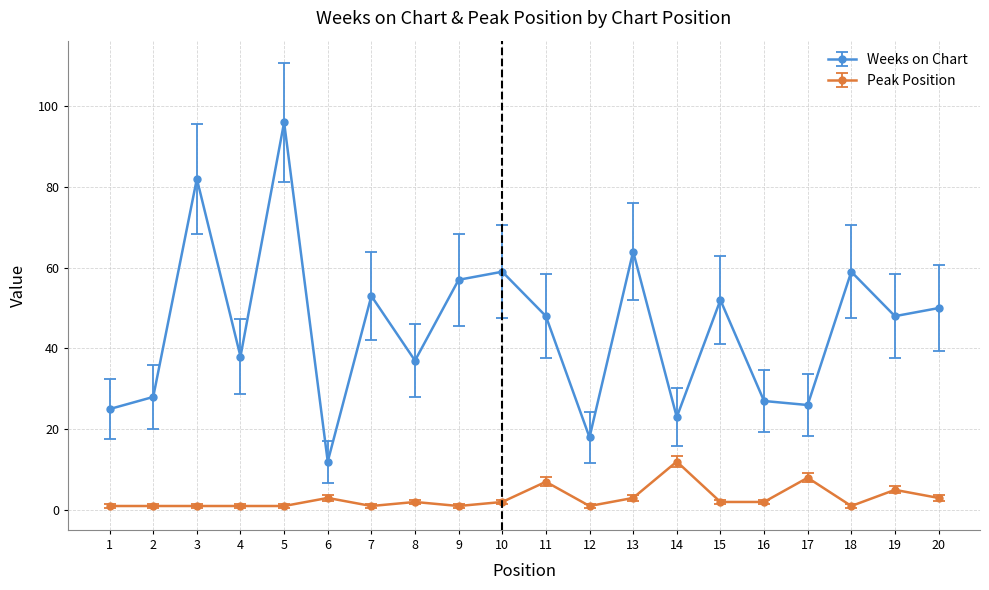

How many data points does each series have?

20